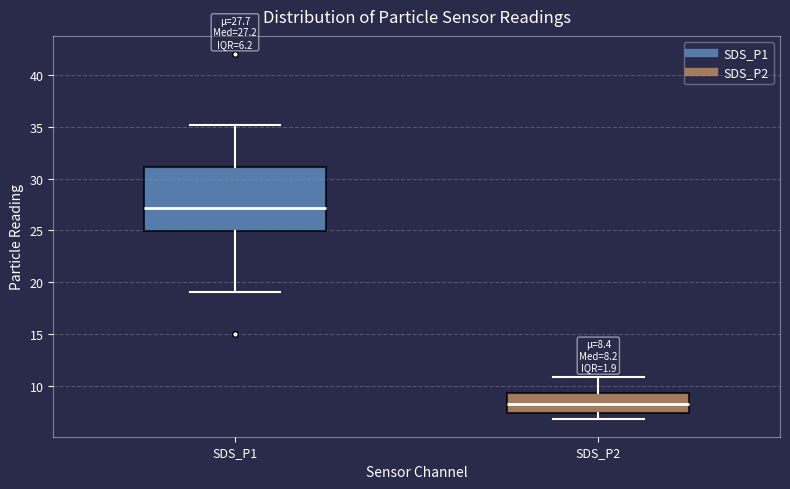

Which box's median line is the highest?

SDS_P1